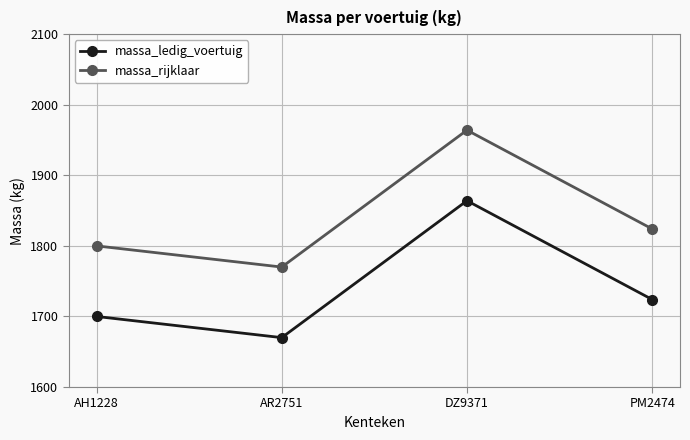

What is the value of the massa_rijklaar point at the 4th from the left?

1824